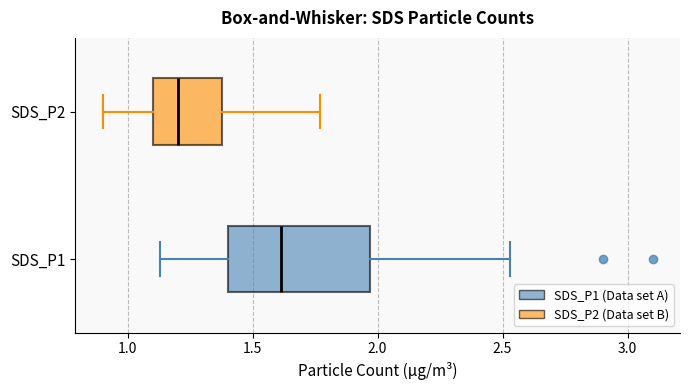

Where is the right edge of the box for SDS_P1 on the x-axis? The values are not printed on the chart, so give them approximately, as read against the axis.

1.95